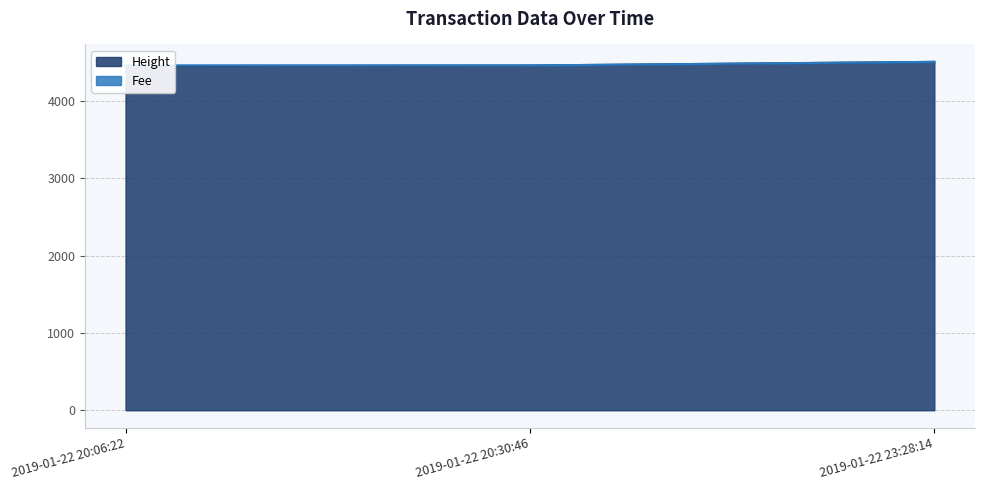

Reading right to left, what are all the values shown in this chart?

2019-01-22 23:28:14=4506	2019-01-22 20:30:46=4459	2019-01-22 20:06:22=4453